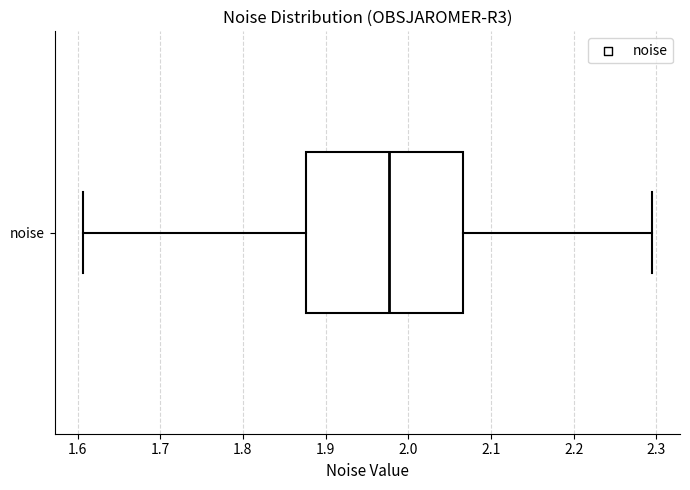

Where does the left whisker of the box for noise end on the x-axis? The values are not printed on the chart, so give them approximately, as read against the axis.

1.61